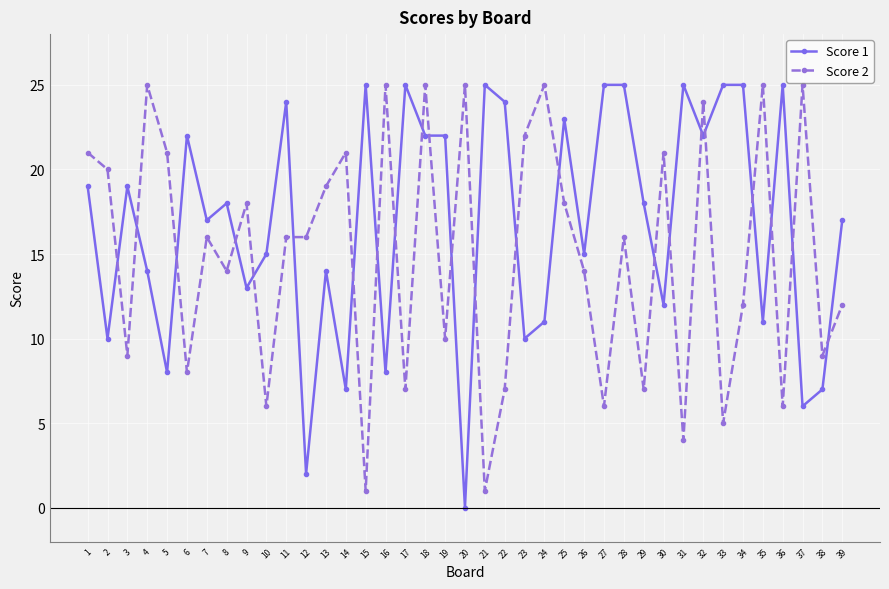

How many distinct data groups are displayed?

2